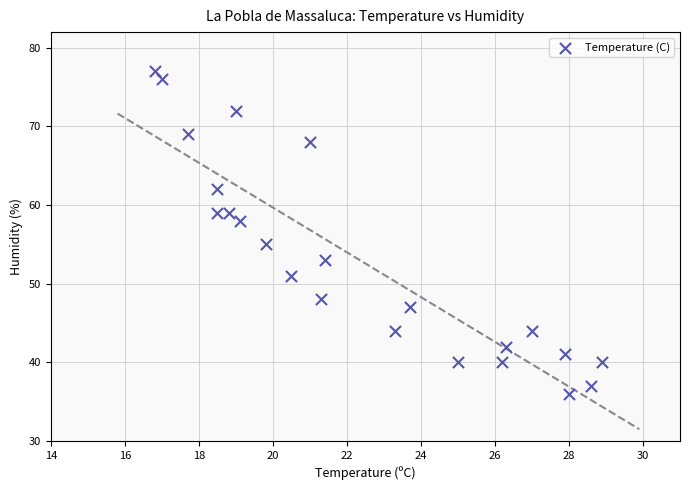

What is the range of Y values (max minus min)?

41